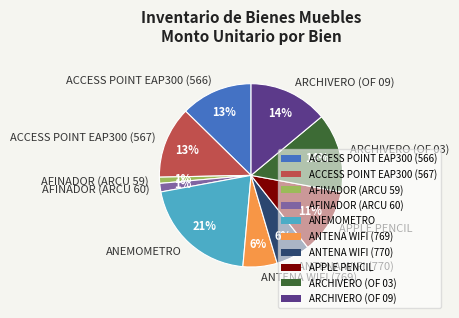

What percentage is the ACCESS POINT EAP300 (567) slice, to the nearest percent?

13%